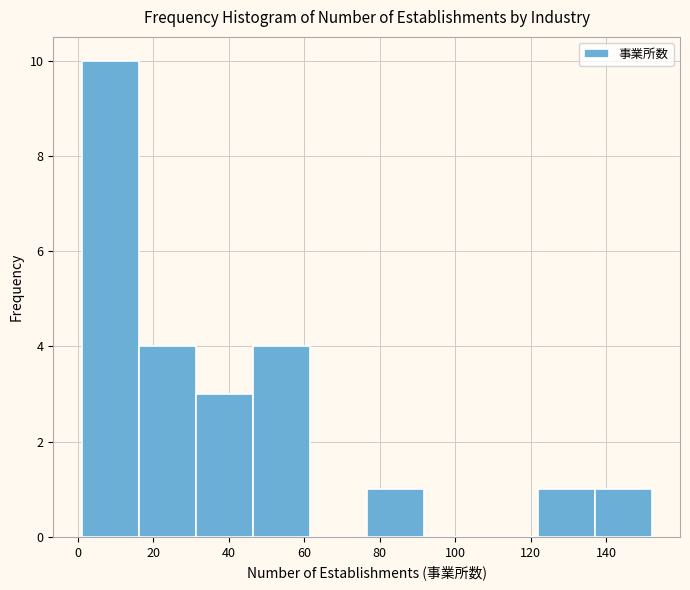

Which range on the x-axis has the tallest bar?

2 to 16